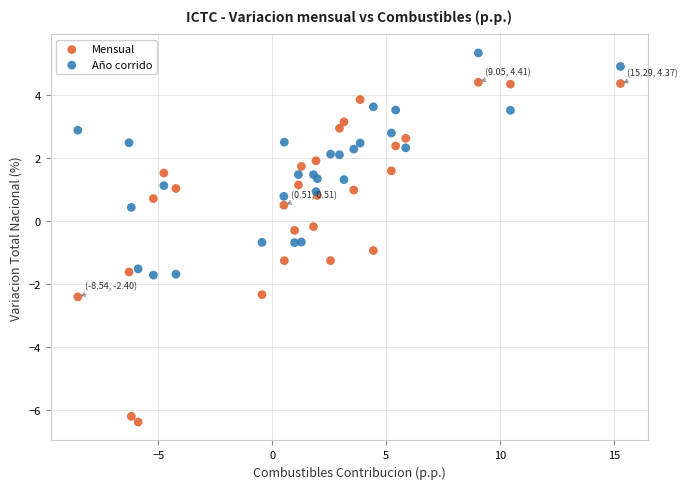

Which series contains the lowest Y value?

Mensual